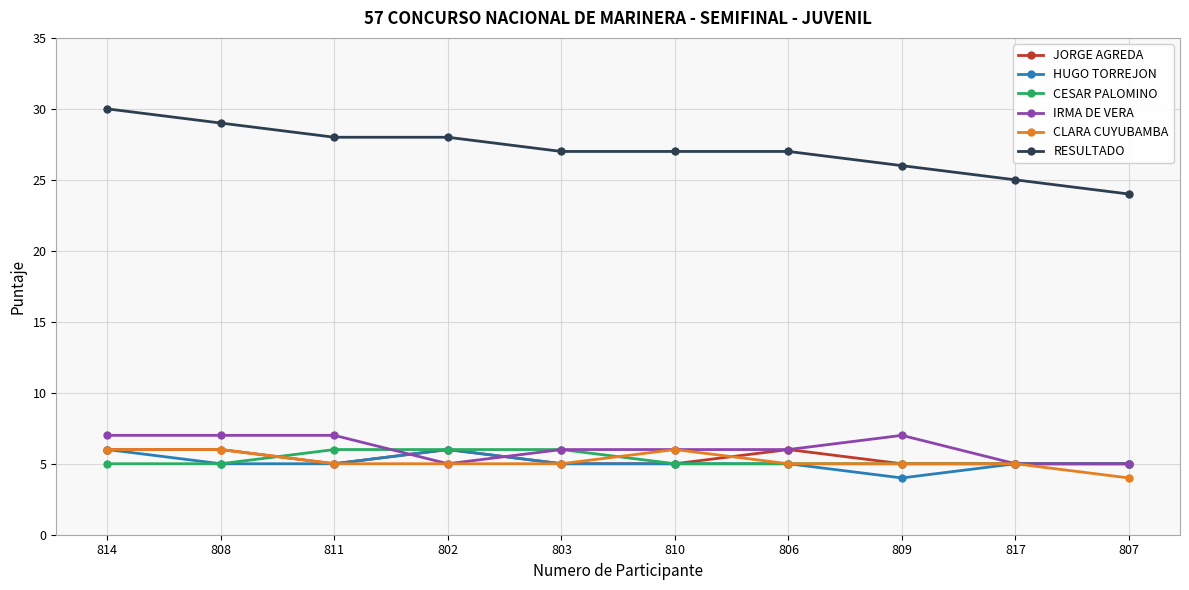

Reading left to right, transcribe all the data shown in this chart.

JORGE AGREDA: 6	6	5	6	5	5	6	5	5	5
HUGO TORREJON: 6	5	5	6	5	5	5	4	5	5
CESAR PALOMINO: 5	5	6	6	6	5	5	5	5	5
IRMA DE VERA: 7	7	7	5	6	6	6	7	5	5
CLARA CUYUBAMBA: 6	6	5	5	5	6	5	5	5	4
RESULTADO: 30	29	28	28	27	27	27	26	25	24